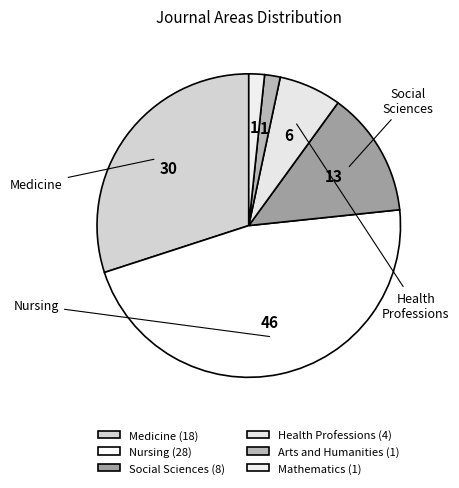

To the nearest percent, what portion does Mathematics represent?

2%